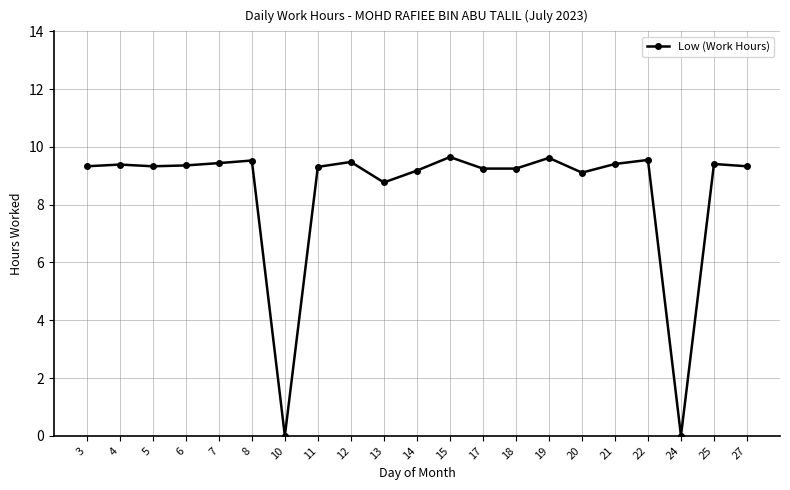

What is the maximum value shown in the chart?

9.7